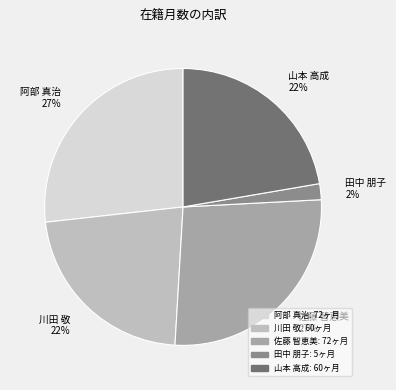

Is there any slice that represents more than half of the pie?

No